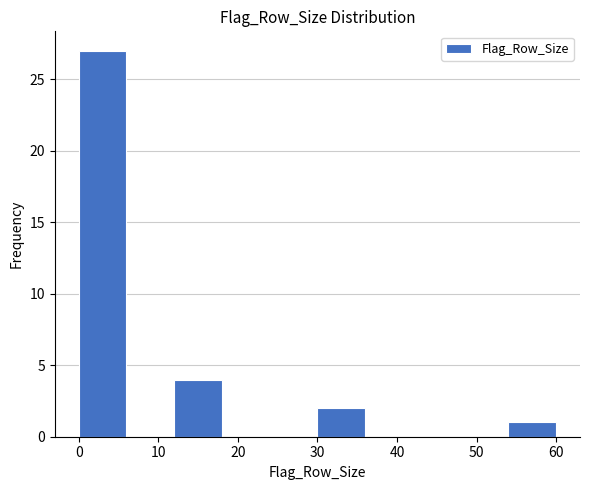

Reading left to right, transcribe this chart: for each bar, give the range it covers on the x-axis and its height. The values are not printed on the chart, so give them approximately, as read against the axis.

0 to 6: 27
6 to 12: 0
12 to 18: 4
18 to 24: 0
24 to 30: 0
30 to 36: 2
36 to 42: 0
42 to 48: 0
48 to 54: 0
54 to 60: 1